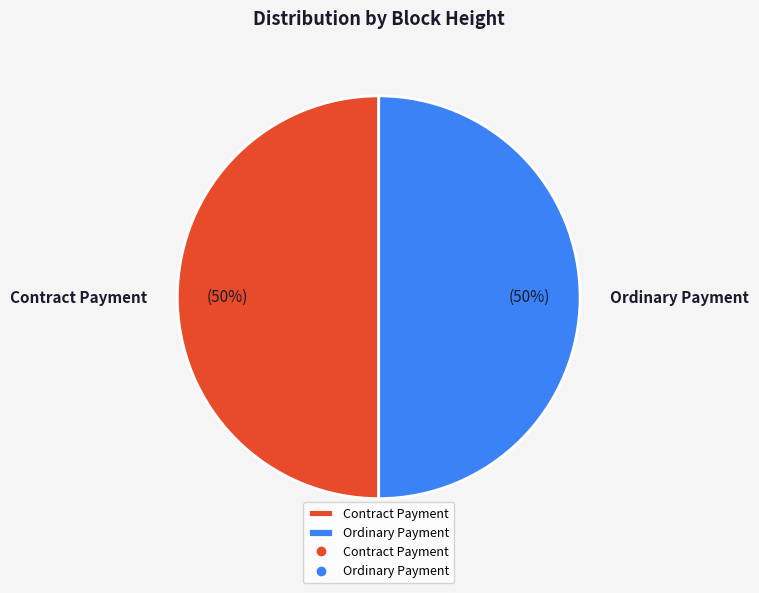

Count the number of slices in the pie.

2